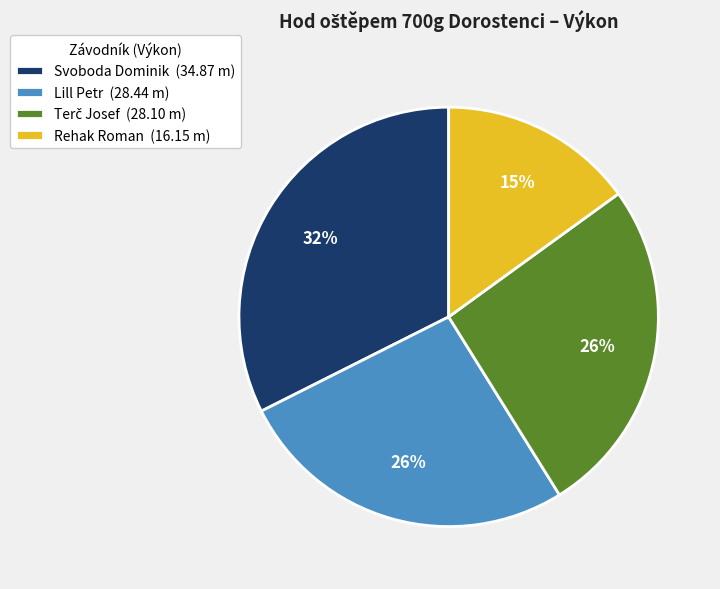

Is it true that Rehak Roman (16.15 m) is 6% of the pie?

False